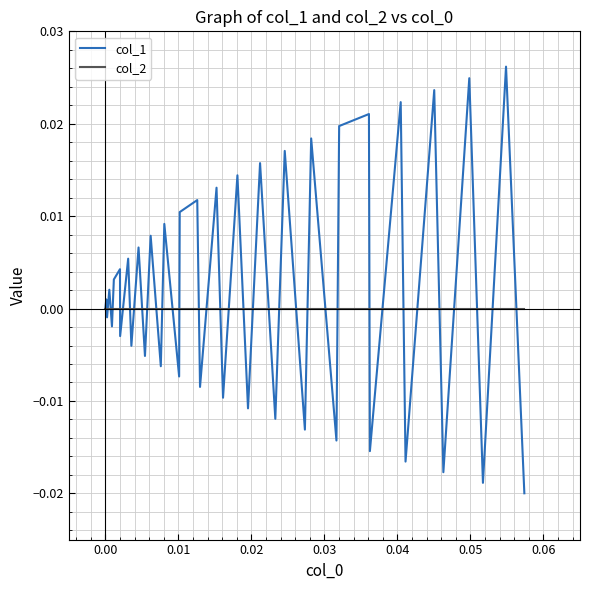

Which series has the largest range (max minus min)?

col_1